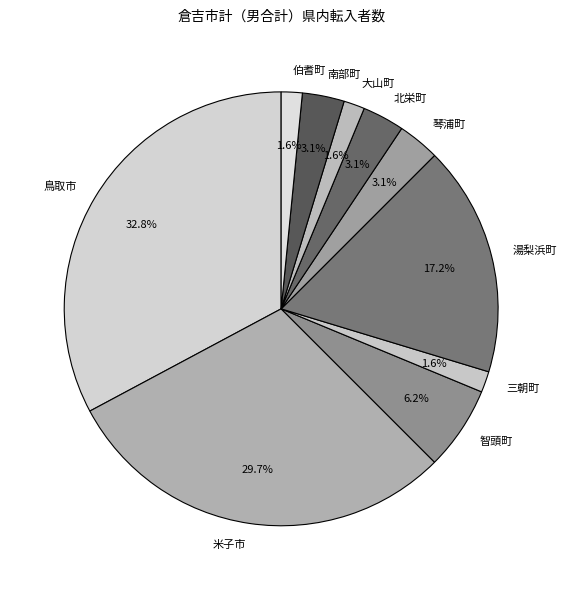

The 琴浦町 slice represents 3% of the pie. True or false?

True